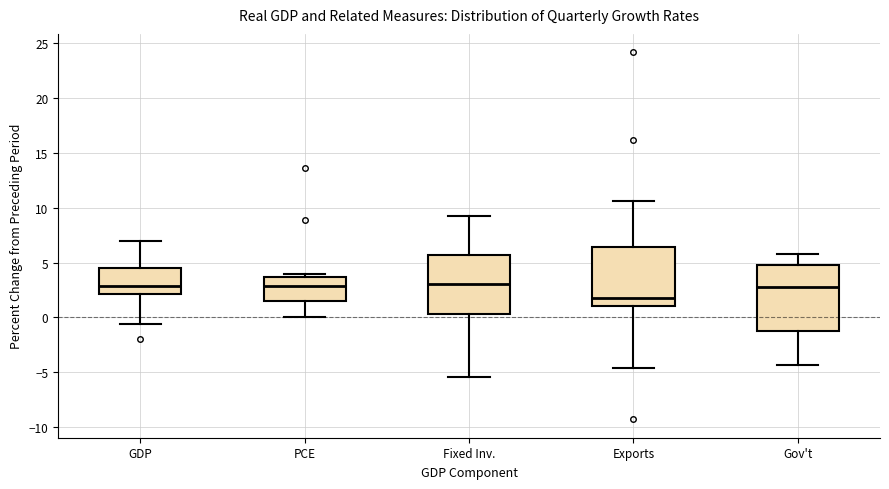

Where does the lower whisker of the box for GDP end on the y-axis? The values are not printed on the chart, so give them approximately, as read against the axis.

-0.5